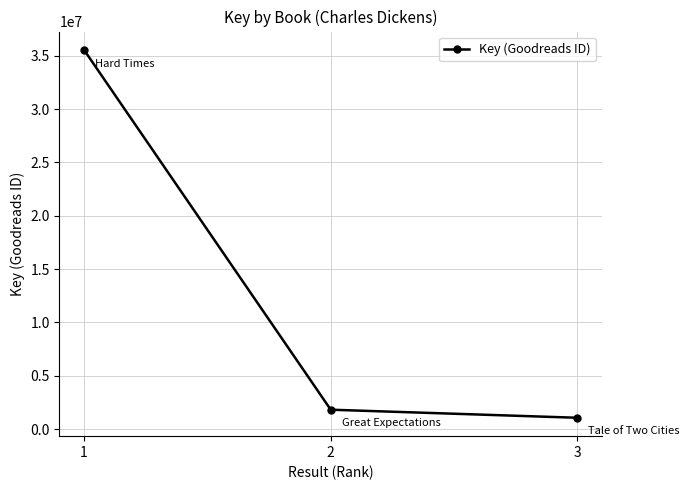

What is the sum of all values?

38407557